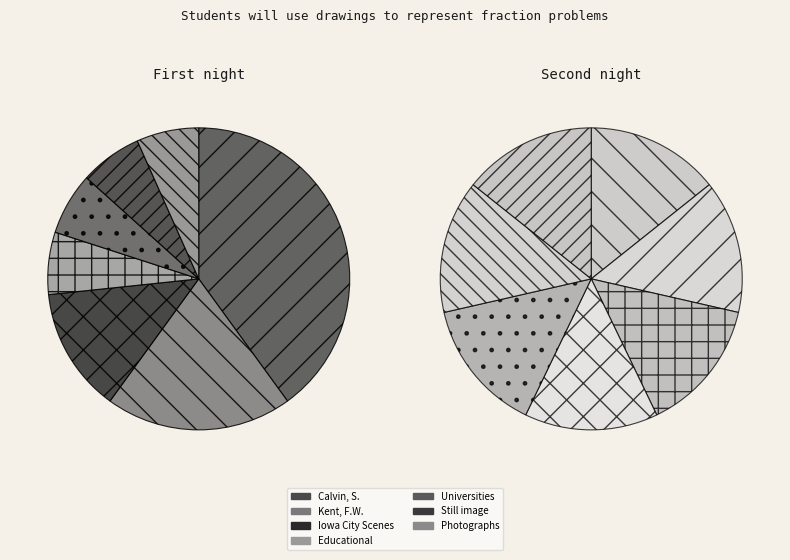

To the nearest percent, what percentage of the pie is Iowa City Town and Campus Scenes?

13%